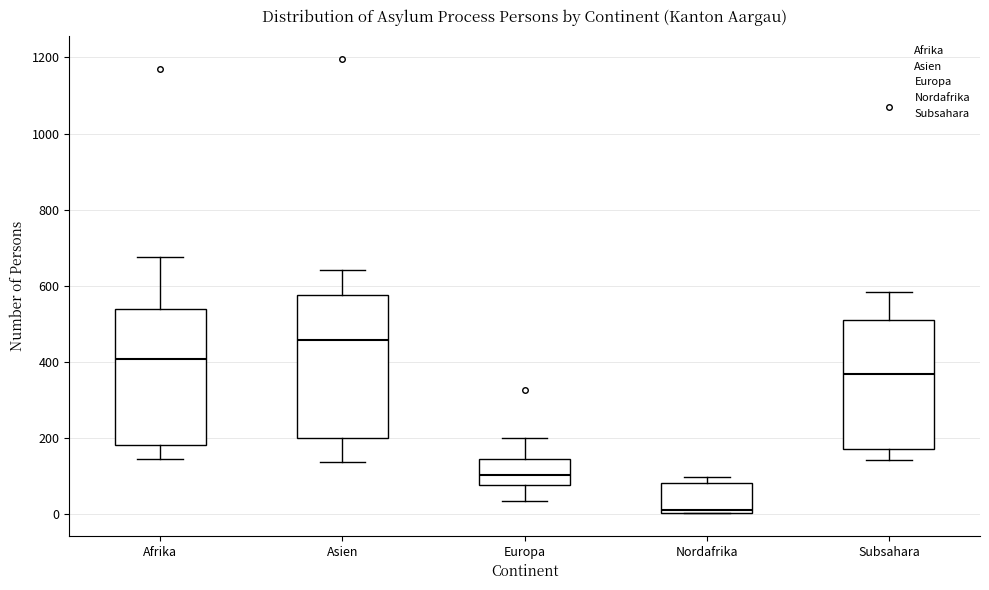

Where does the upper whisker of the box for Europa end on the y-axis? The values are not printed on the chart, so give them approximately, as read against the axis.

200